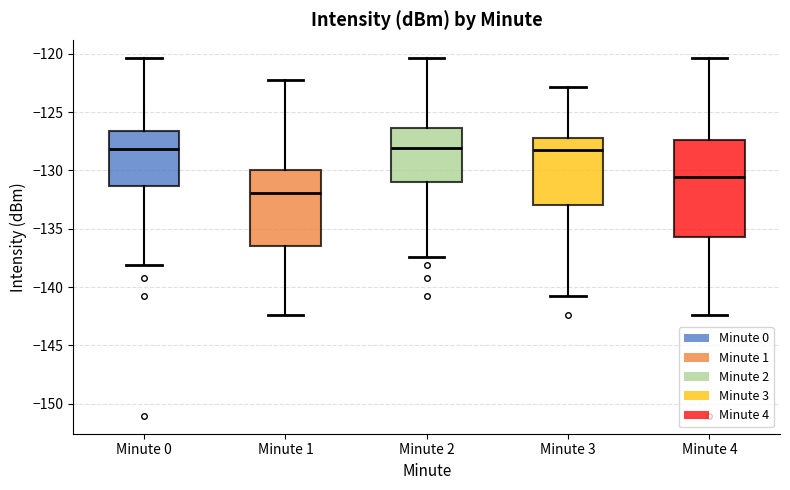

Which box has the lowest median line?

Minute 1